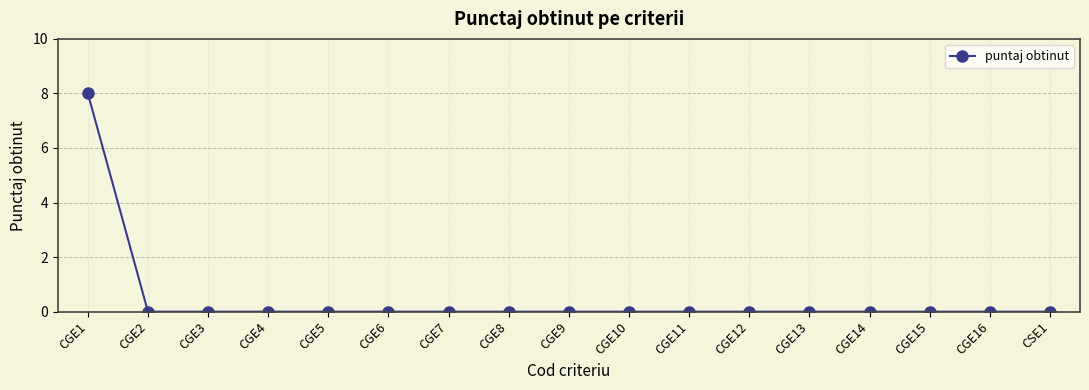

What is the maximum value shown in the chart?

8